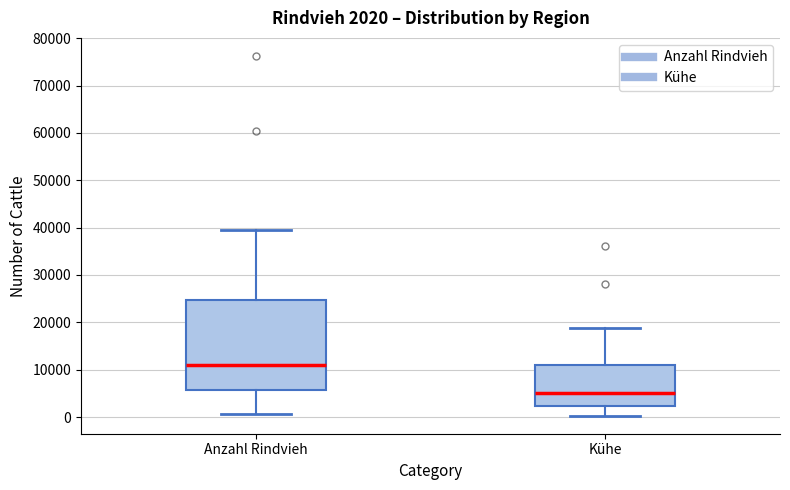

Which box's median line is the lowest?

Kühe